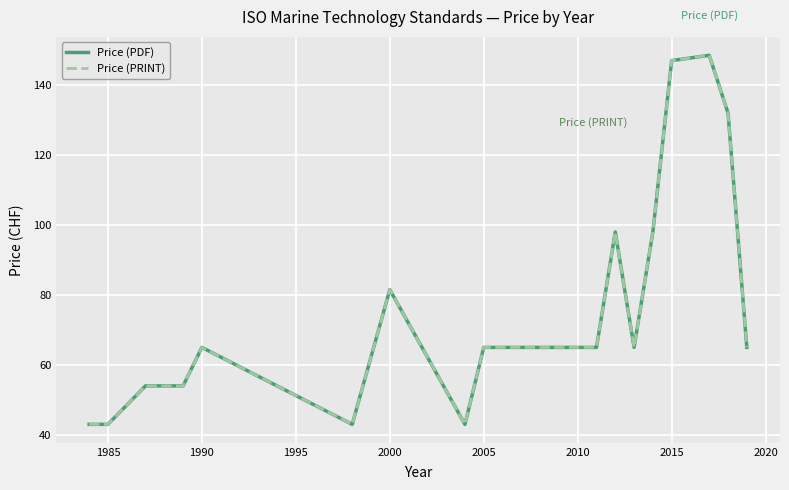

Does the chart display data point markers on the line(s)?

No